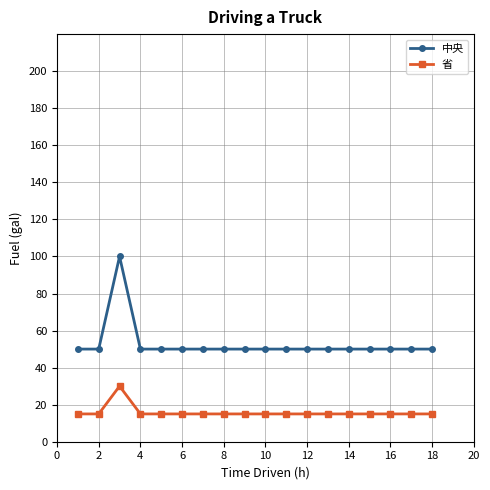

True or false: 中央 and 省 cross at least once.

False